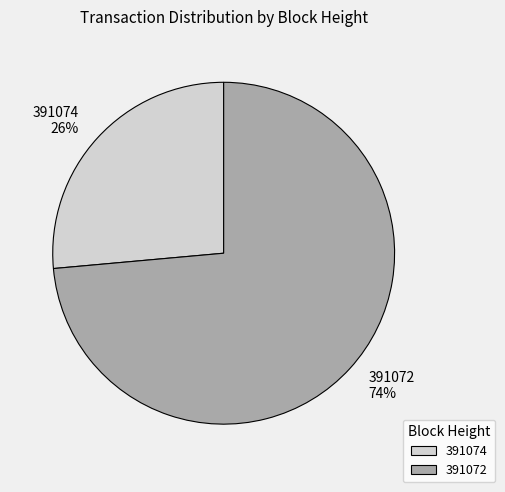

Rank the categories by value from lowest to highest.

391074, 391072